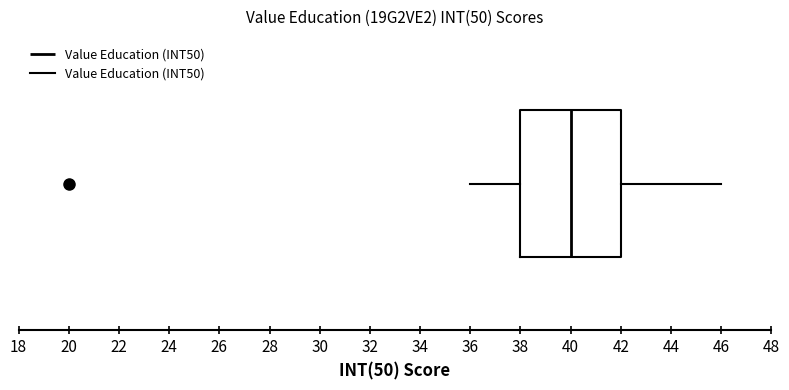

Where does the median line of the box sit on the x-axis? The values are not printed on the chart, so give them approximately, as read against the axis.

40